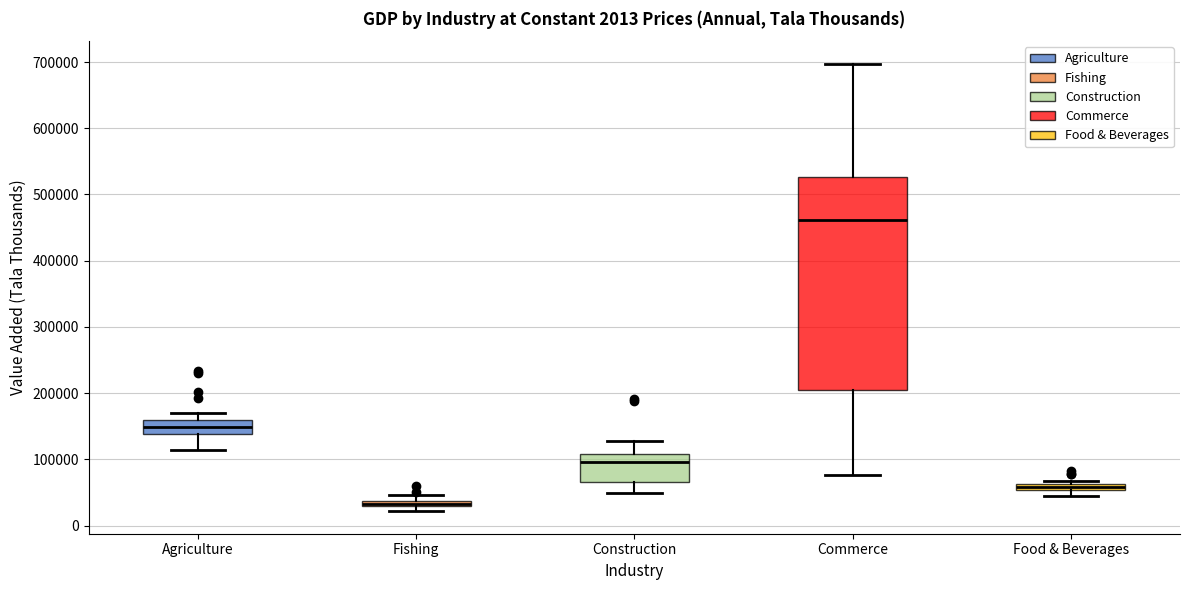

Which box has the highest median line?

Commerce